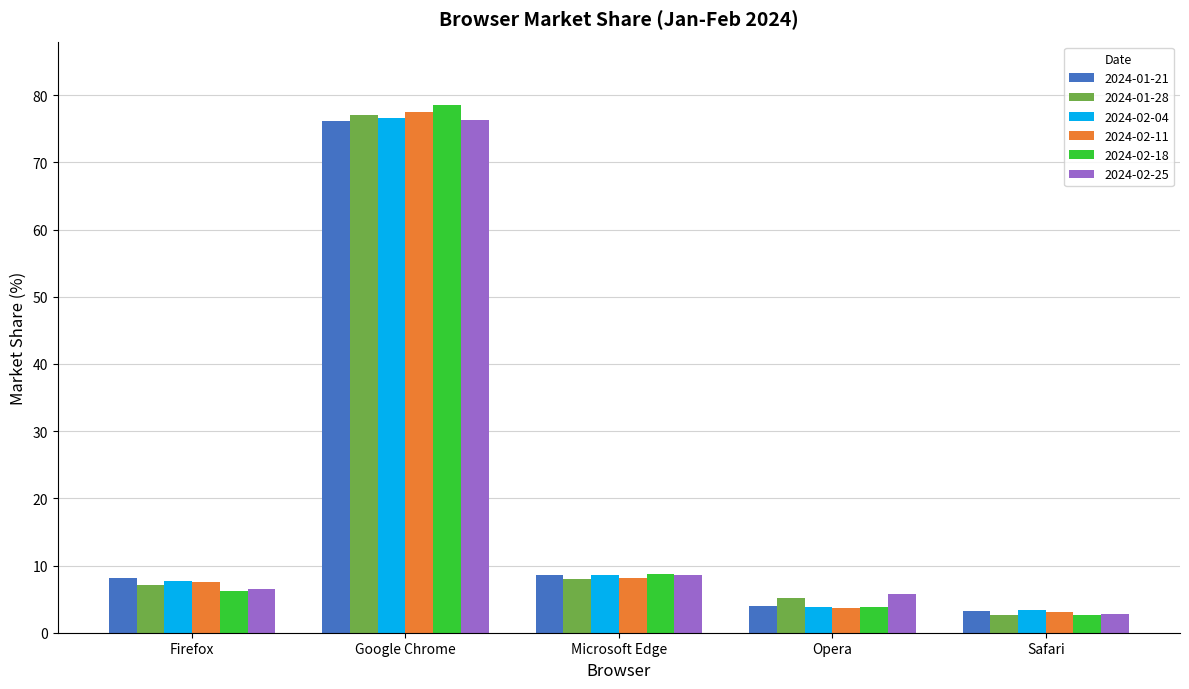

At how many categories does at least one series exceed 22?

1